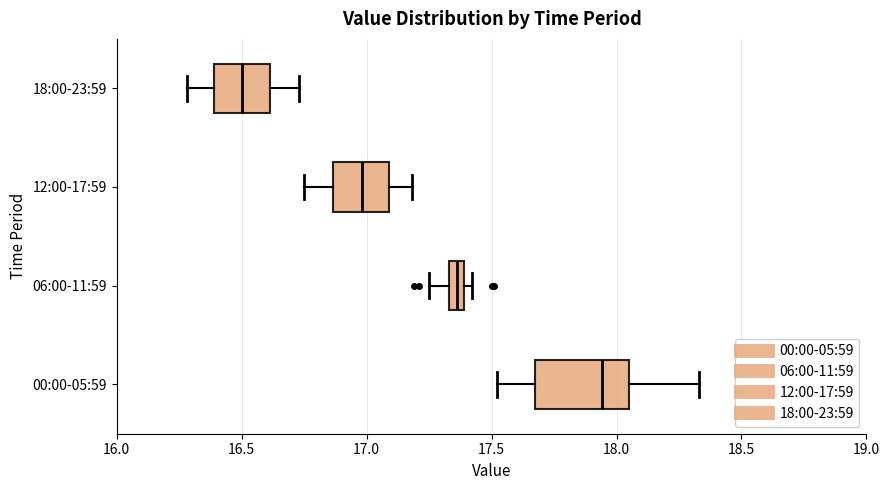

Which box has the furthest to the left median line?

18:00-23:59